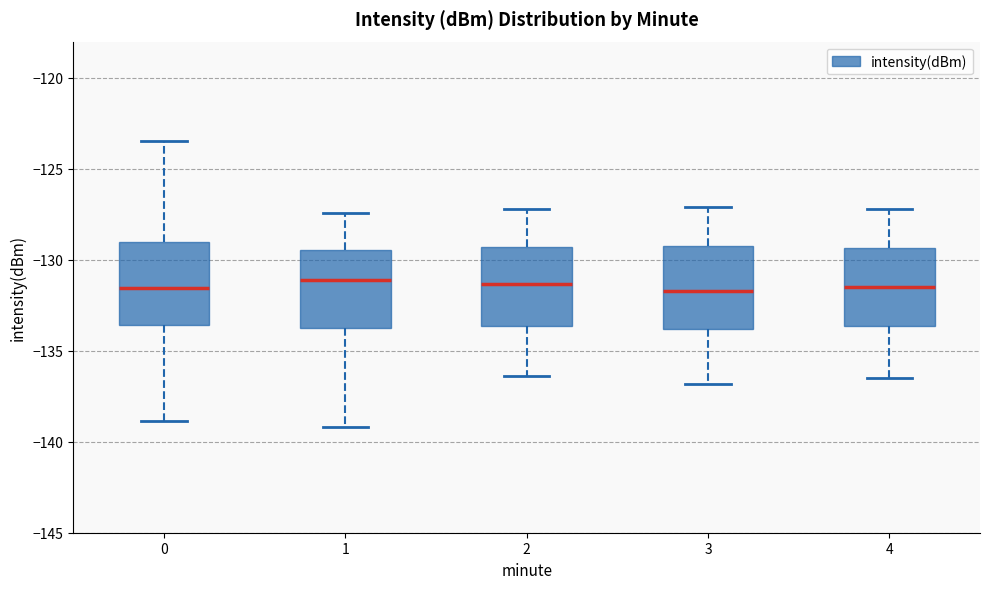

Reading left to right, read every box against the y-axis: the position of its median line, the range the box covers, and the ends of its whiskers. The values are not printed on the chart, so give them approximately, as read against the axis.

0: median -131.5, box -133.5 to -129.0, whiskers -139.0 to -123.5
1: median -131.0, box -133.5 to -129.5, whiskers -139.0 to -127.5
2: median -131.5, box -133.5 to -129.5, whiskers -136.5 to -127.0
3: median -131.5, box -134.0 to -129.0, whiskers -137.0 to -127.0
4: median -131.5, box -133.5 to -129.5, whiskers -136.5 to -127.0